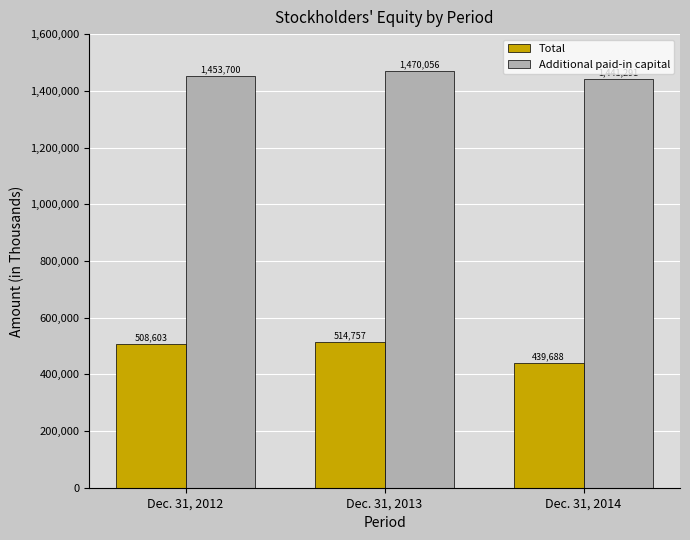

Between Dec. 31, 2012 and Dec. 31, 2013, which series saw the biggest shift?

Additional paid-in capital